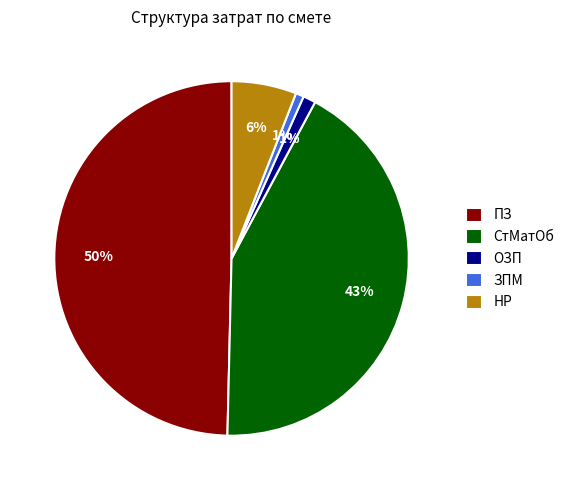

Is it true that ОЗП is 11% of the pie?

False